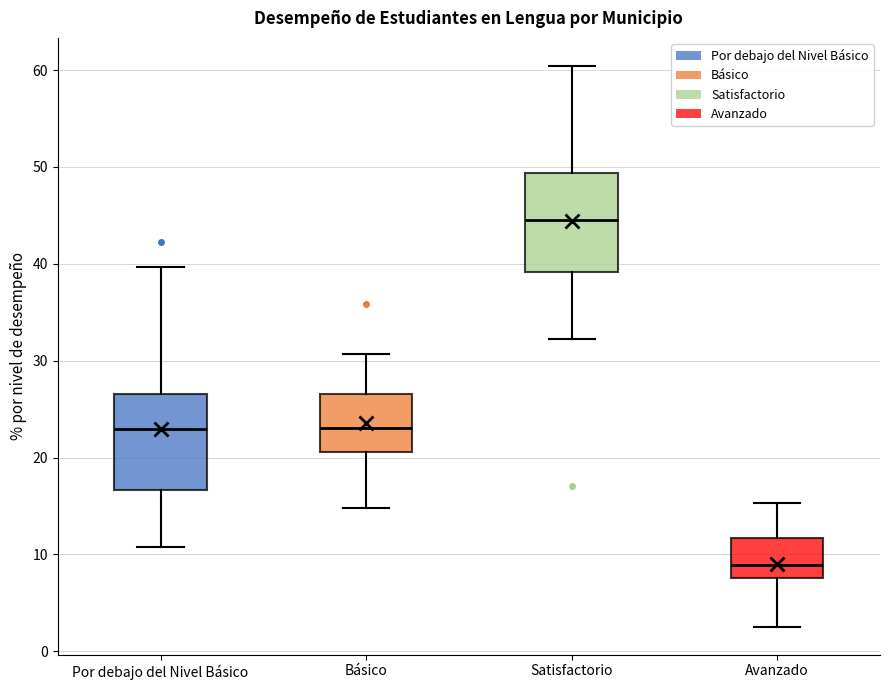

Which box has the highest median line?

Satisfactorio